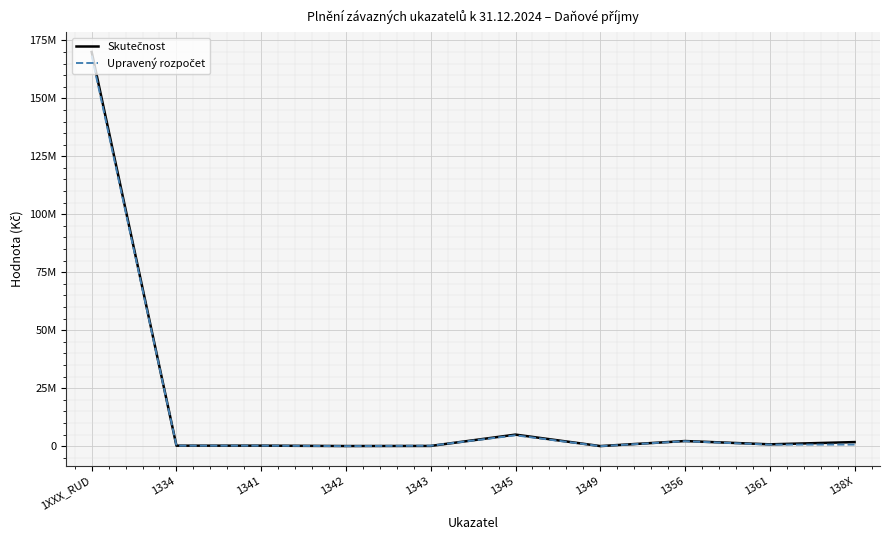

Does the chart have visible grid lines?

Yes